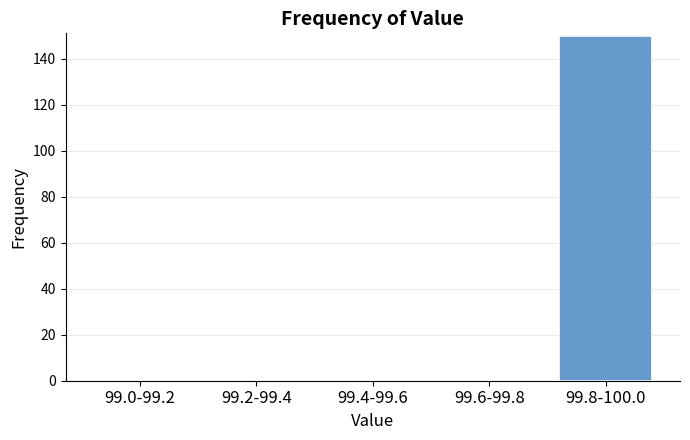

Reading right to left, extract all data points from this chart.

99.8-100.0=150	99.6-99.8=0	99.4-99.6=0	99.2-99.4=0	99.0-99.2=0